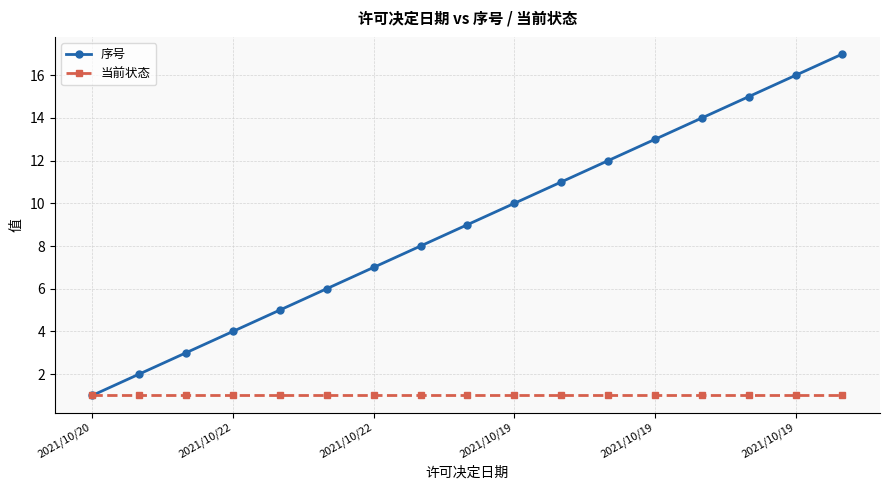

How many lines are shown in the chart?

2